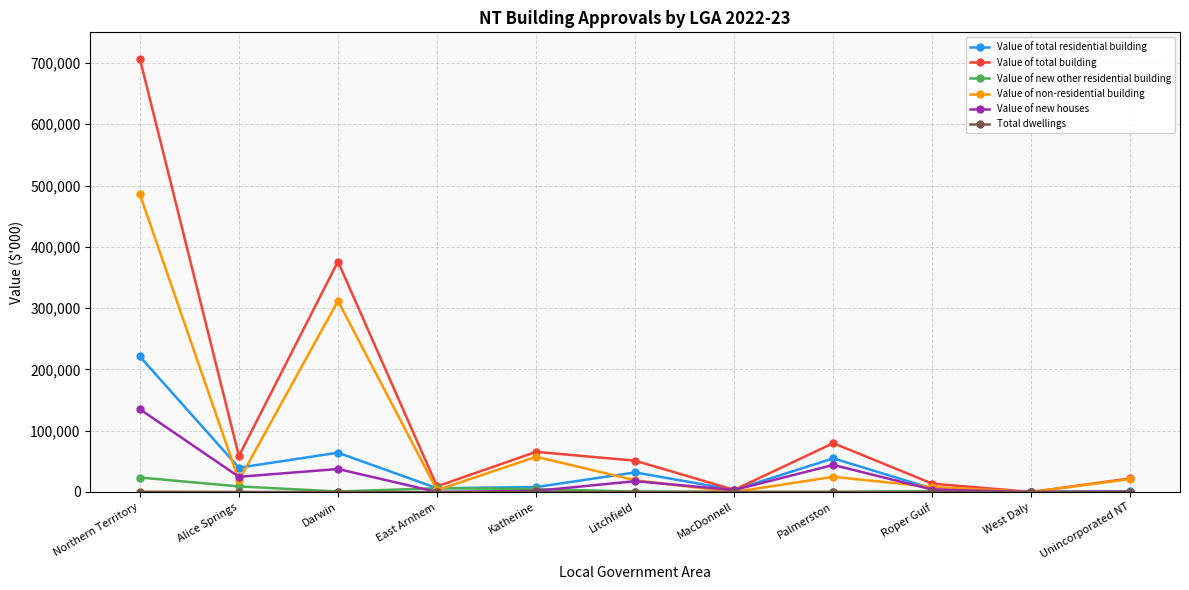

What is the label of the 3rd point from the left?

Darwin